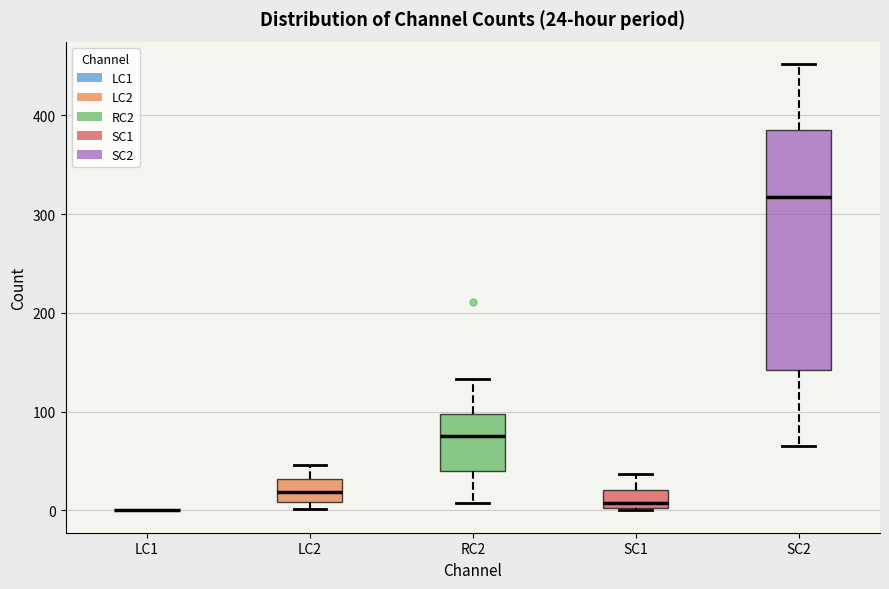

Comparing the boxes themselves (not the whiskers), which one is the tallest?

SC2